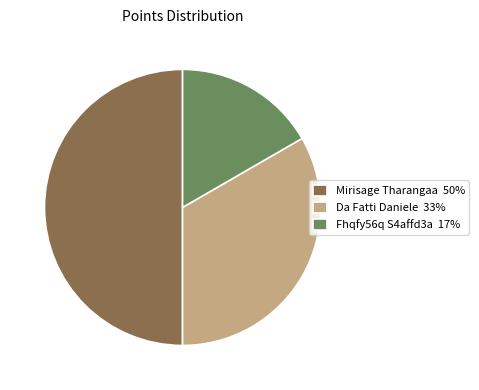

True or false: Fhqfy56q S4affd3a accounts for 17% of the total.

True